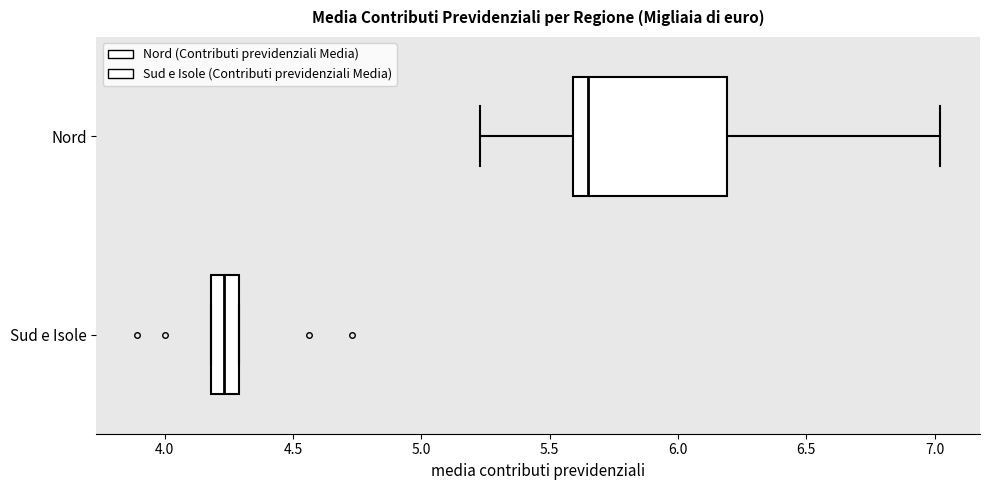

Comparing the boxes themselves (not the whiskers), which one is the widest?

Nord